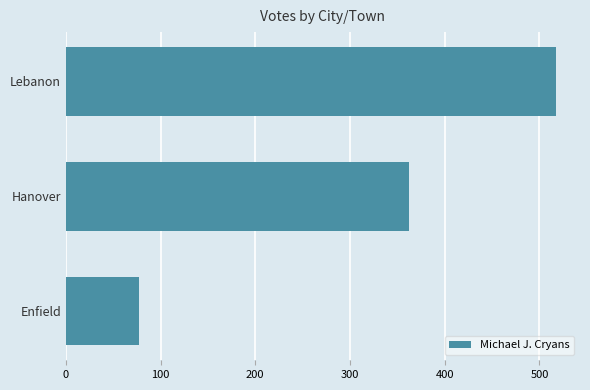

What is the difference between the maximum and minimum values?

440